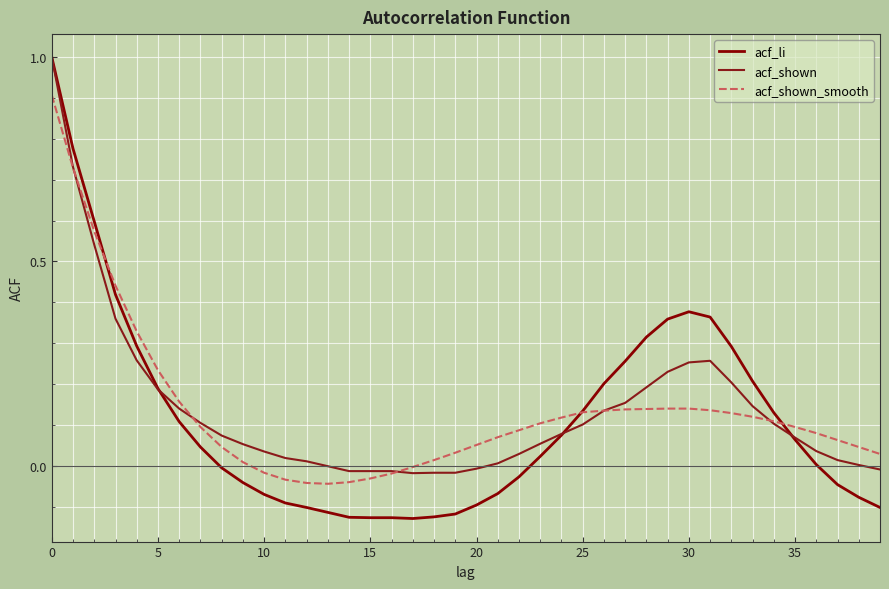

How many lines are shown in the chart?

3